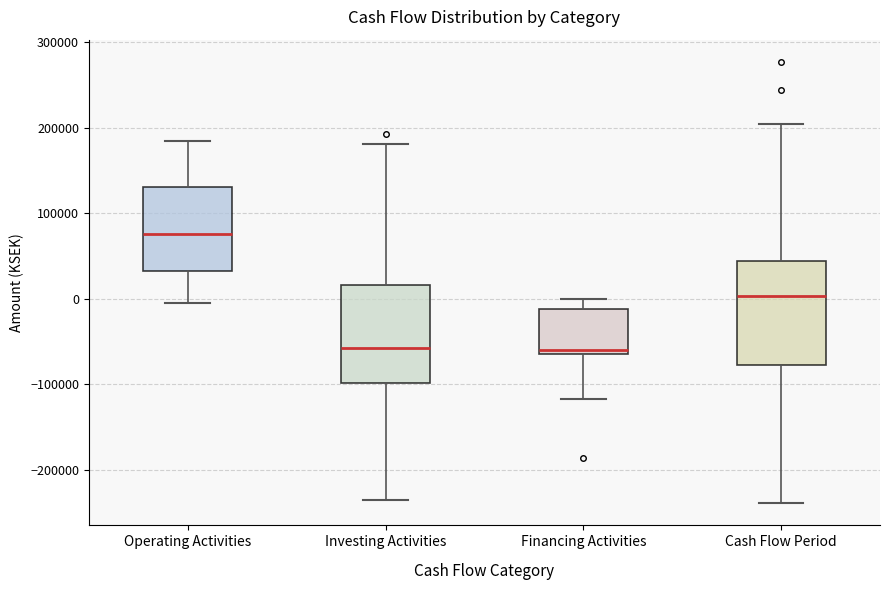

Reading left to right, transcribe this box plot: for each box, give where its median line is, the range the box spans, and where its two whiskers end, as read against the y-axis. The values are not printed on the chart, so give them approximately, as read against the axis.

Operating Activities: median 80000, box 30000 to 130000, whiskers 0 to 180000
Investing Activities: median -60000, box -100000 to 20000, whiskers -240000 to 180000
Financing Activities: median -60000 (just above the box's lower edge), box -60000 to -10000, whiskers -120000 to 0
Cash Flow Period: median 0, box -80000 to 40000, whiskers -240000 to 200000